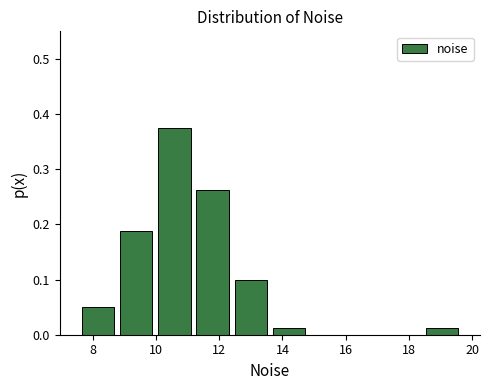

Reading left to right, list every bar in this chart as the range it spans on the x-axis followed by its height. Neither the bar edges nor the heights are printed on the chart, so give them approximately, as read against the axes.

7.6 to 8.8: 0.05
8.8 to 10.0: 0.19
10.0 to 11.2: 0.38
11.2 to 12.4: 0.26
12.4 to 13.6: 0.10
13.6 to 14.8: 0.01
14.8 to 16.0: 0
16.0 to 17.2: 0
17.2 to 18.4: 0
18.4 to 19.6: 0.01